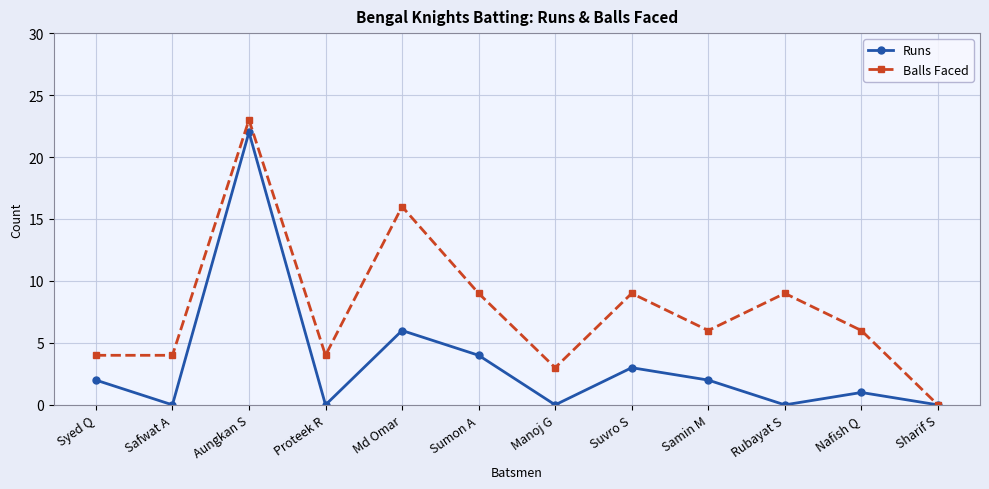

Reading right to left, list all the values displayed in this chart.

Runs: 0	1	0	2	3	0	4	6	0	22	0	2
Balls Faced: 0	6	9	6	9	3	9	16	4	23	4	4